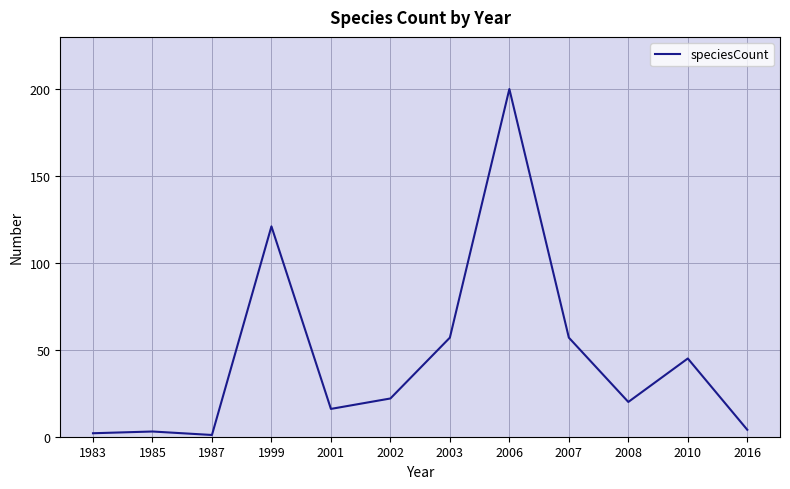

True or false: the data has more than 2 interior local peaks.

True